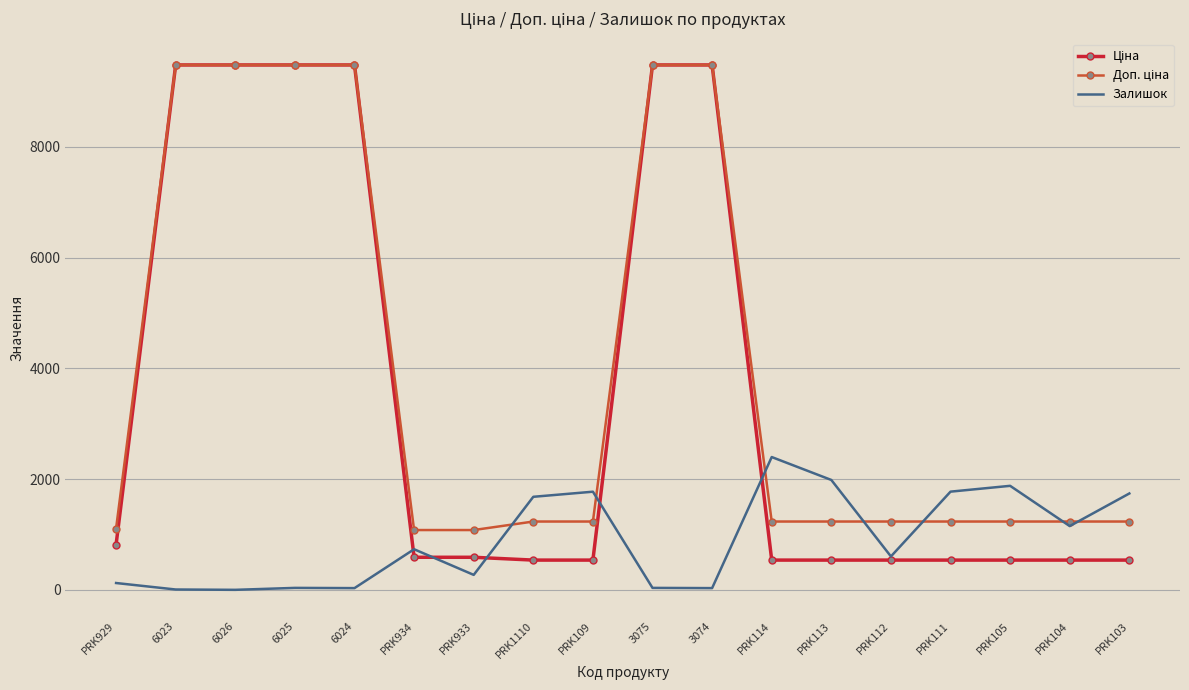

The Залишок series shows 735.0 at PRK934. True or false?

True